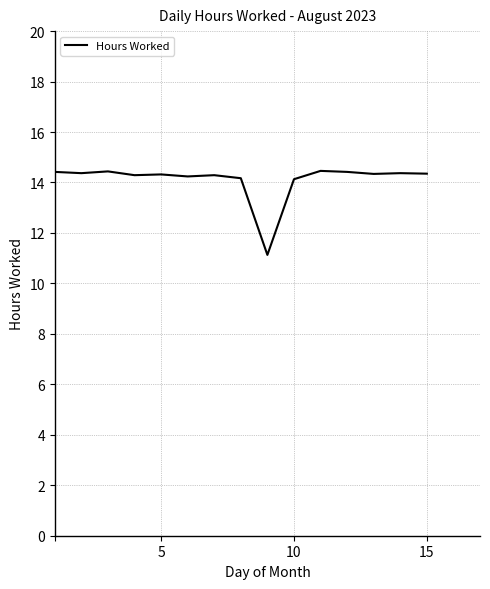

What is the greatest value displayed?

14.5